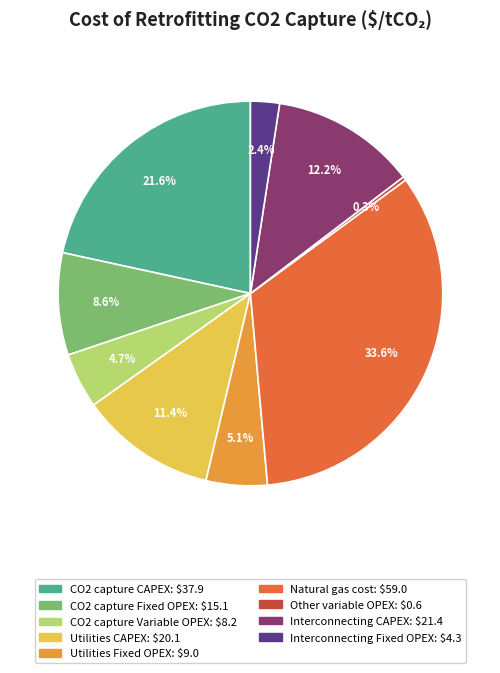

Combined, what portion of the pie is Utilities Fixed OPEX and Interconnecting CAPEX?

17.3%